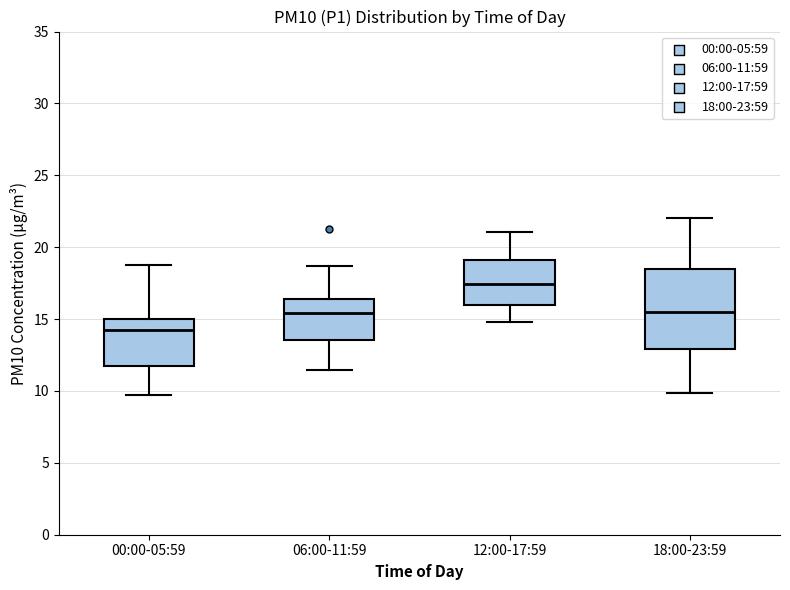

Where does the upper whisker of the box for 00:00-05:59 end on the y-axis? The values are not printed on the chart, so give them approximately, as read against the axis.

19.0